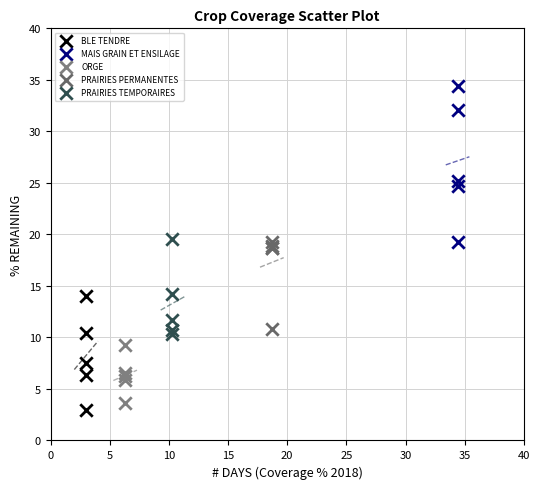

Which series contains the highest Y value?

MAIS GRAIN ET ENSILAGE